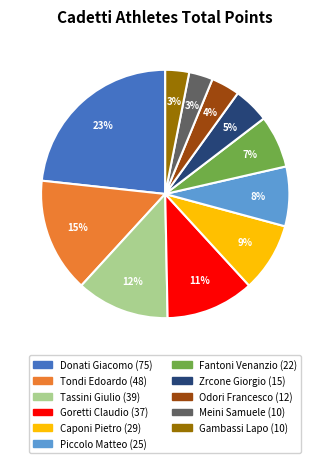

Which slice is the largest?

Donati Giacomo